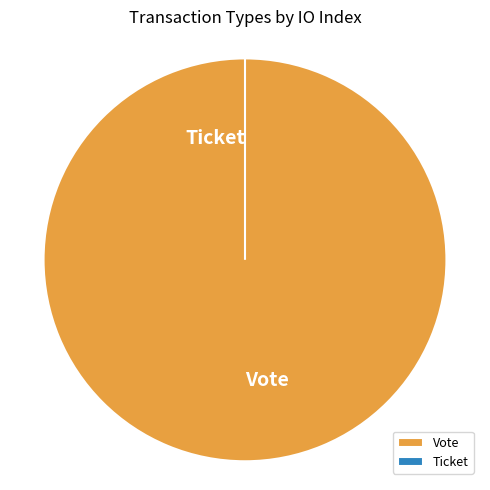

What percentage do Ticket and Vote together represent?

100.0%